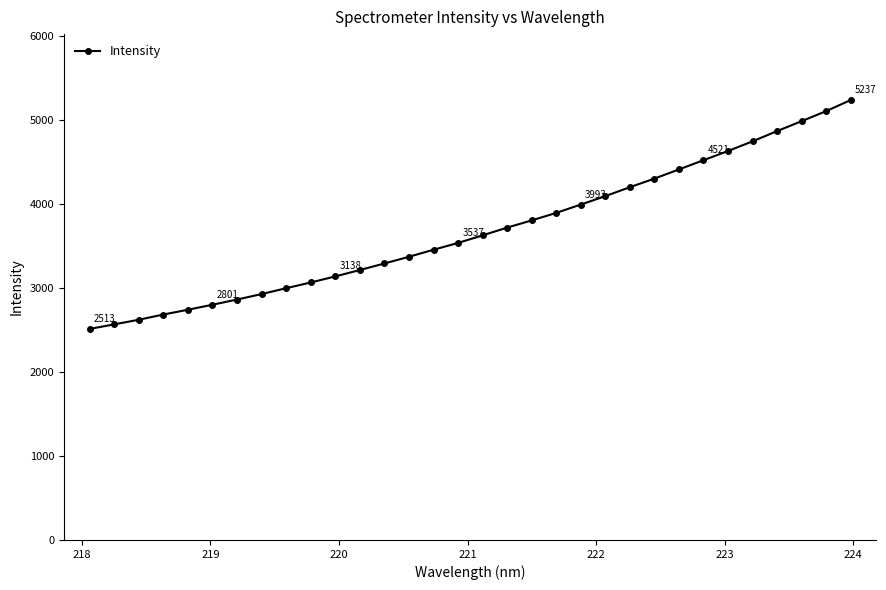

What is the value of the 17th point from the left?

3626.6